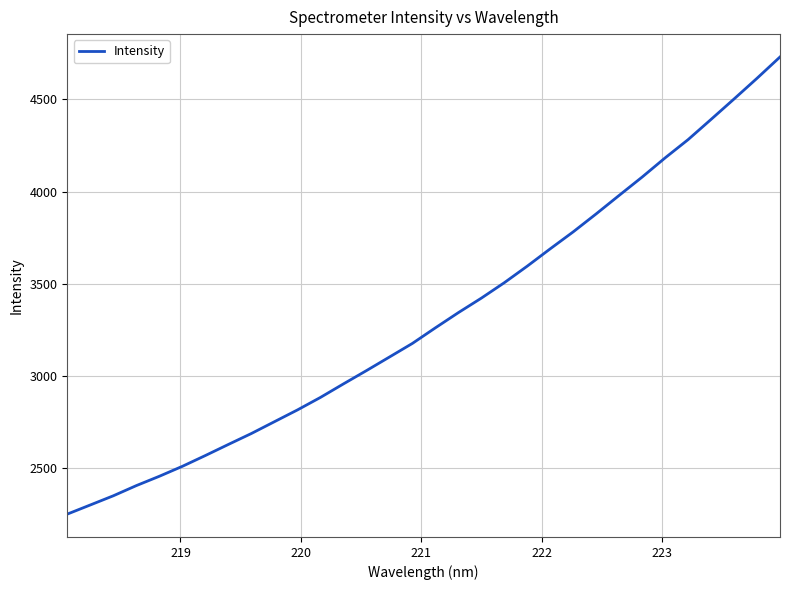

What is the minimum value shown in the chart?

2252.2